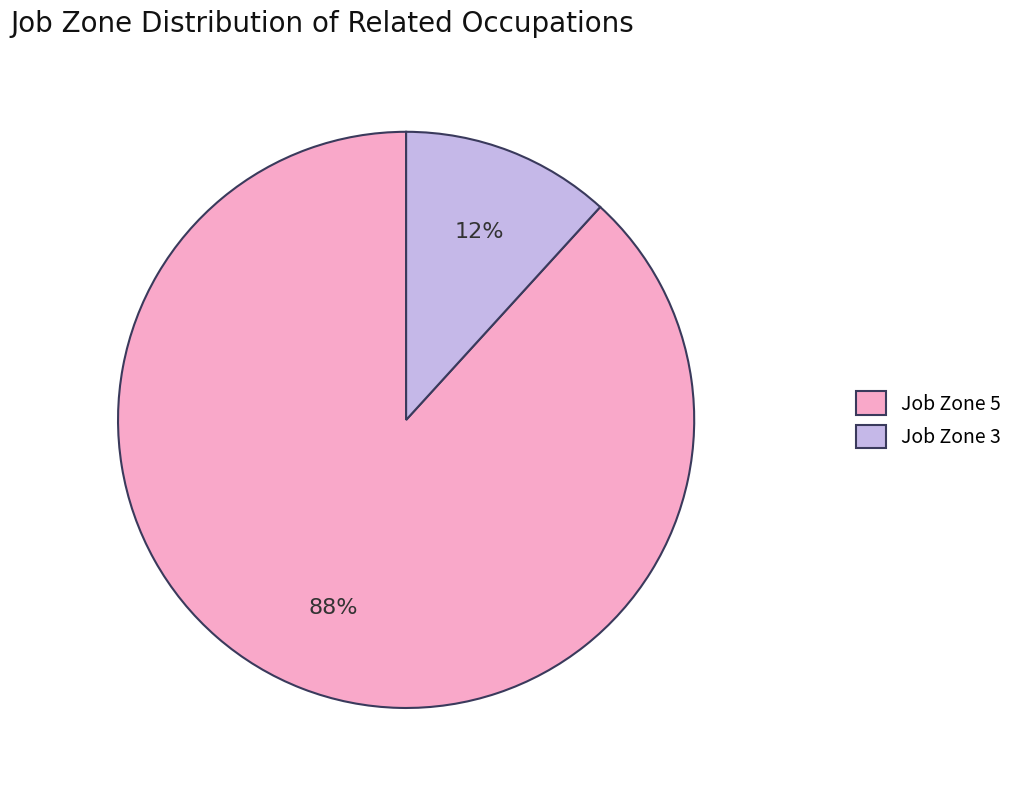

Which slice is the largest?

Job Zone 5